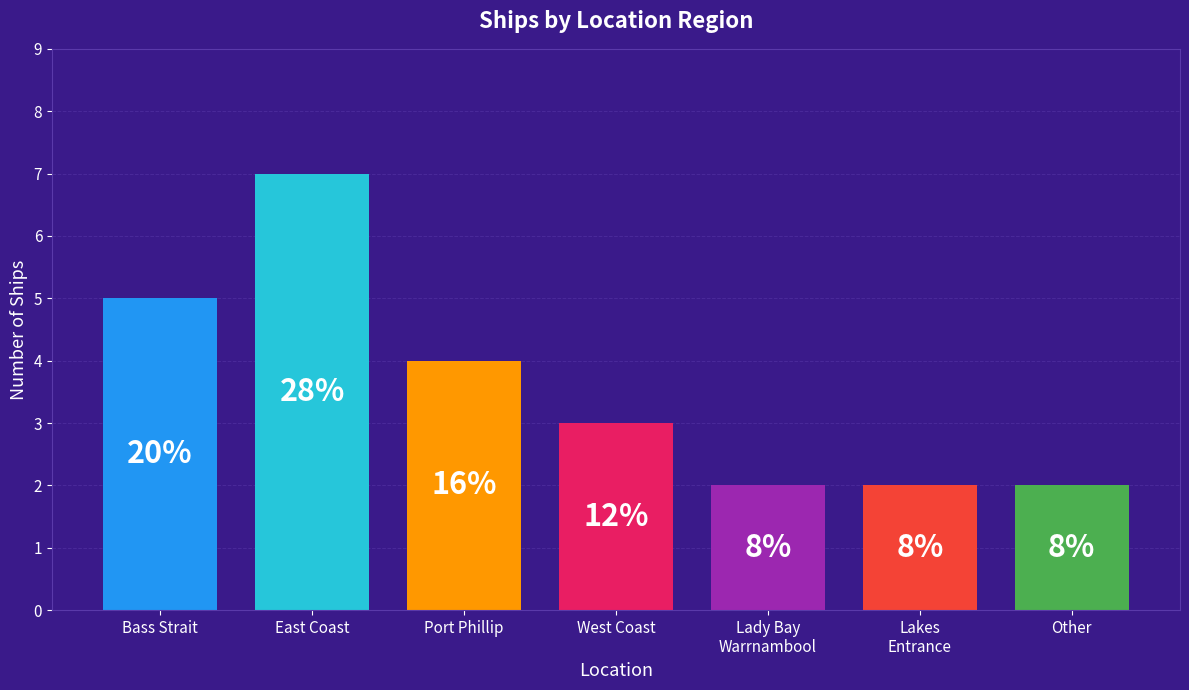

What is the label of the 7th bar from the left?

Other